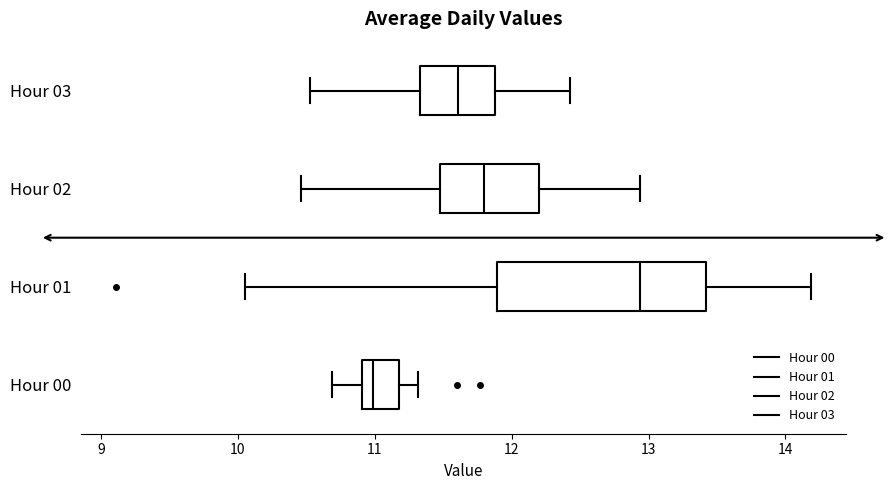

Reading bottom to top, transcribe this box plot: for each box, give where its median line is, the range the box spans, and where its two whiskers end, as read against the x-axis. The values are not printed on the chart, so give them approximately, as read against the axis.

Hour 00: median 11.0, box 10.9 to 11.2, whiskers 10.7 to 11.3
Hour 01: median 12.9, box 11.9 to 13.4, whiskers 10.1 to 14.2
Hour 02: median 11.8, box 11.5 to 12.2, whiskers 10.5 to 12.9
Hour 03: median 11.6, box 11.3 to 11.9, whiskers 10.5 to 12.4